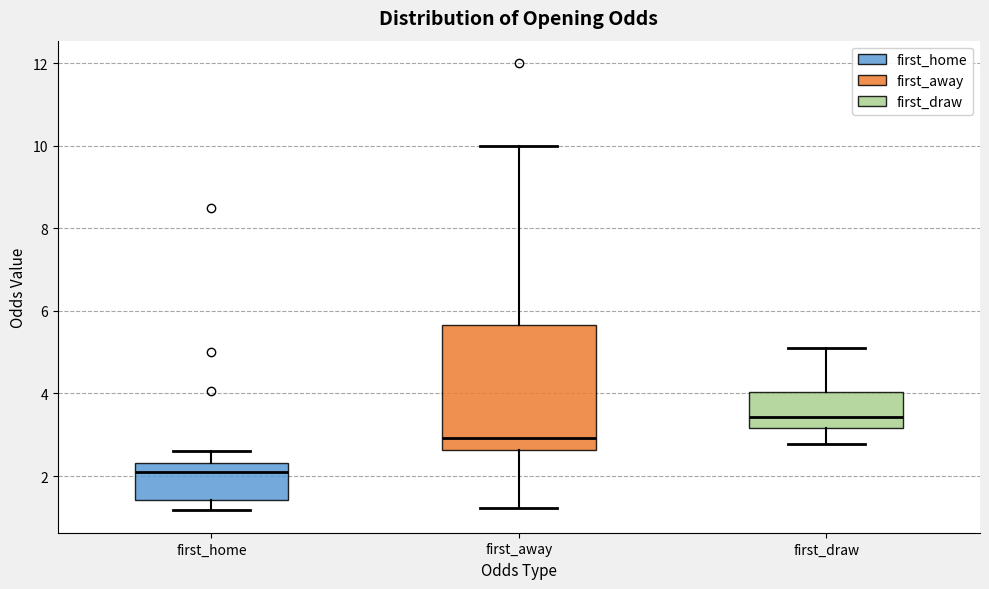

Which box has the lowest median line?

first_home